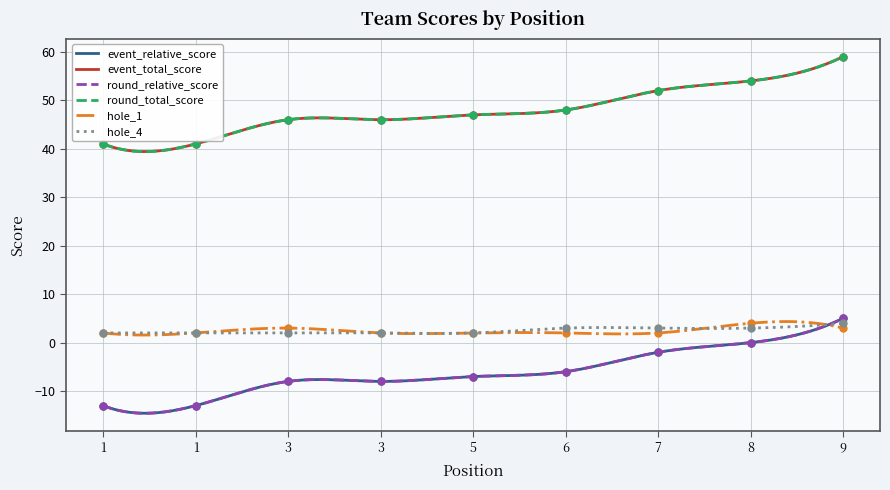

Where does the event_total_score series first go above 47?

6